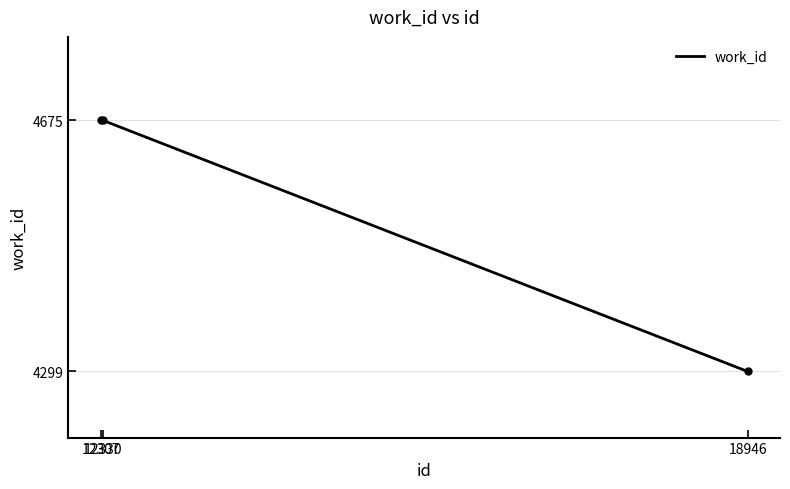

What is the difference between the second highest and minimum values?

376